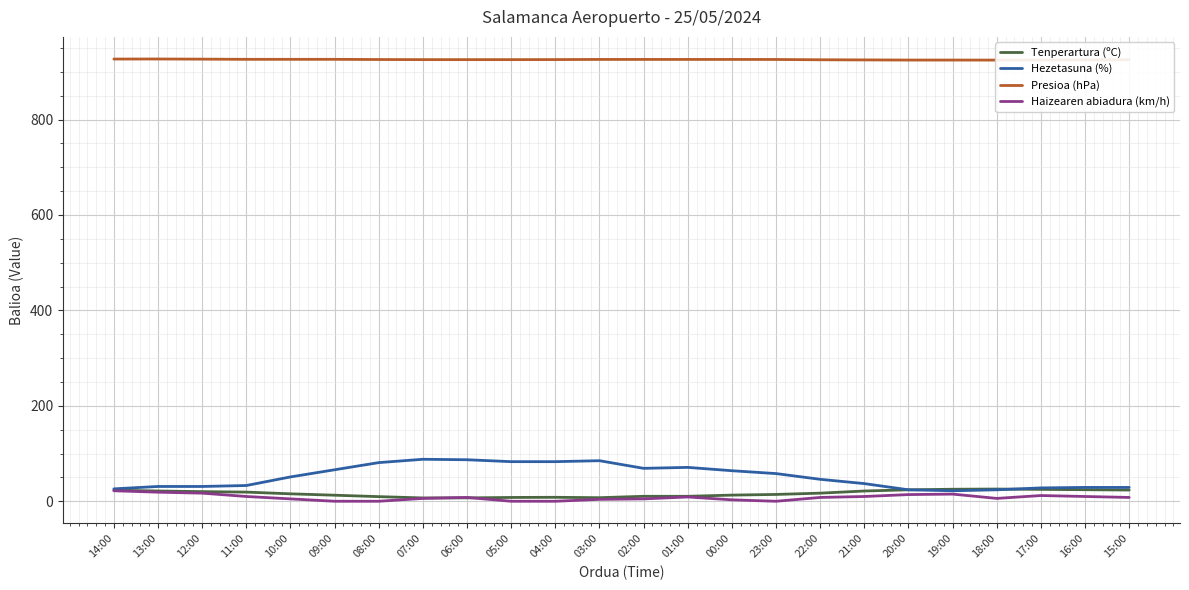

At which label is Hezetasuna (%) closest to 55?

23:00